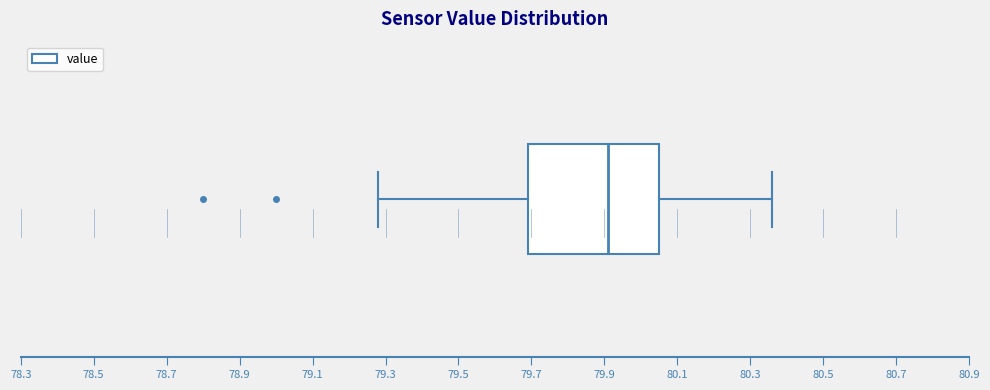

Transcribe this box plot: give where the median line is, the range the box spans, and where the two whiskers end, as read against the x-axis. The values are not printed on the chart, so give them approximately, as read against the axis.

median 79.92, box 79.70 to 80.06, whiskers 79.28 to 80.36